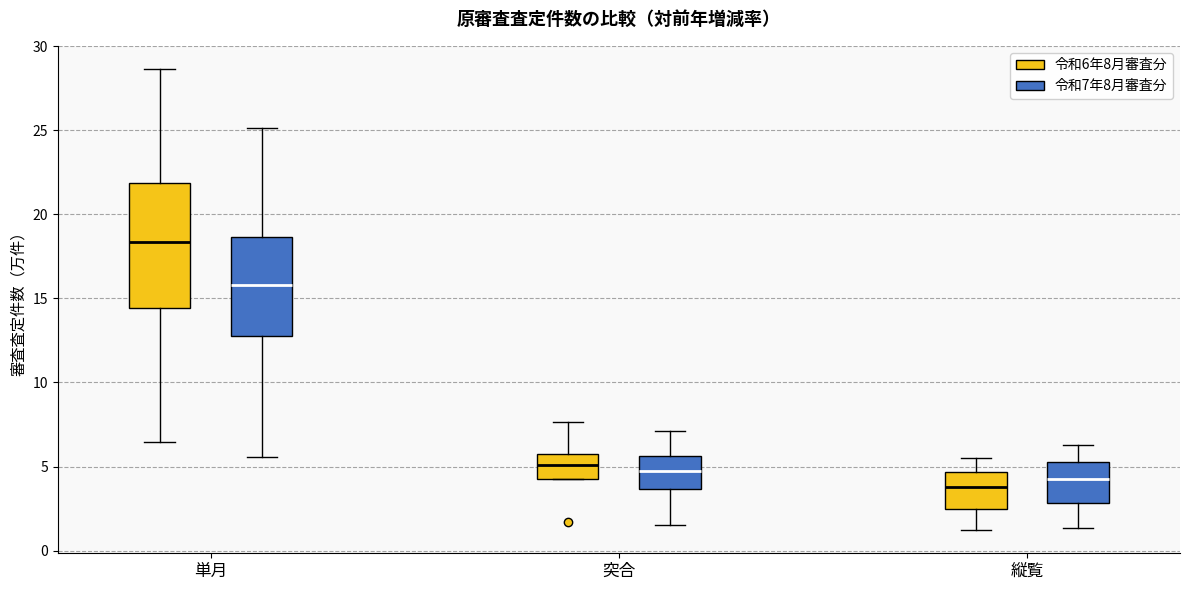

Reading left to right, read every box against the y-axis: the position of its median line, the range the box covers, and the ends of its whiskers. The values are not printed on the chart, so give them approximately, as read against the axis.

単月 (令和6年8月審査分): median 18.5, box 14.5 to 22.0, whiskers 6.5 to 28.5
単月 (令和7年8月審査分): median 16.0, box 13.0 to 18.5, whiskers 5.5 to 25.0
突合 (令和6年8月審査分): median 5.0, box 4.0 to 5.5, whiskers 4.0 to 7.5
突合 (令和7年8月審査分): median 5.0, box 3.5 to 5.5, whiskers 1.5 to 7.0
縦覧 (令和6年8月審査分): median 4.0, box 2.5 to 4.5, whiskers 1.0 to 5.5
縦覧 (令和7年8月審査分): median 4.0, box 3.0 to 5.5, whiskers 1.5 to 6.5